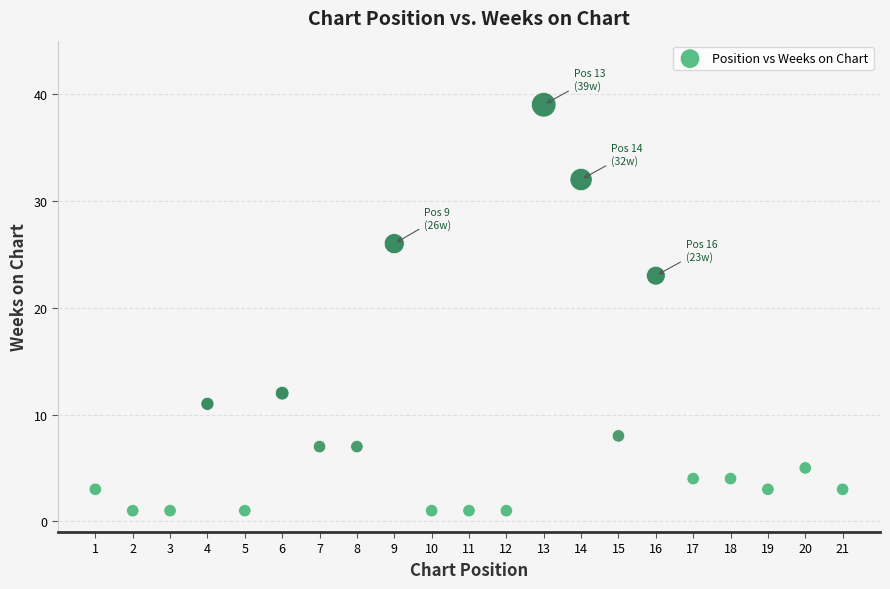

What is the range of X values (max minus min)?

20